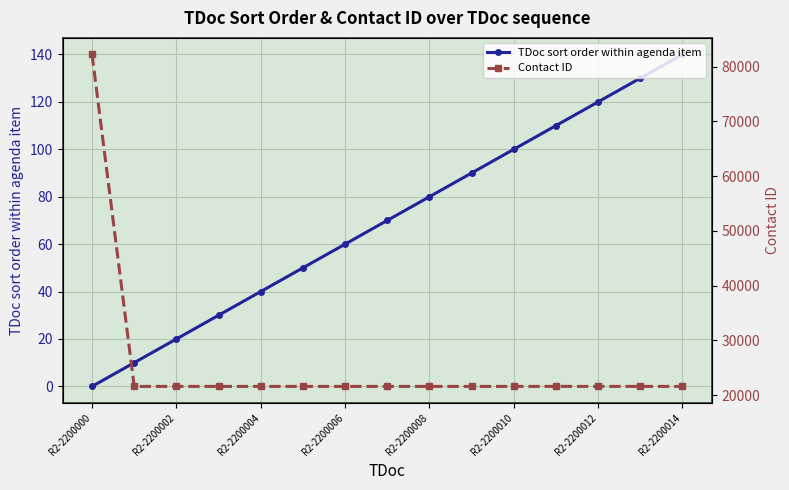

The value of TDoc sort order within agenda item at R2-2200000 is 42. True or false?

False